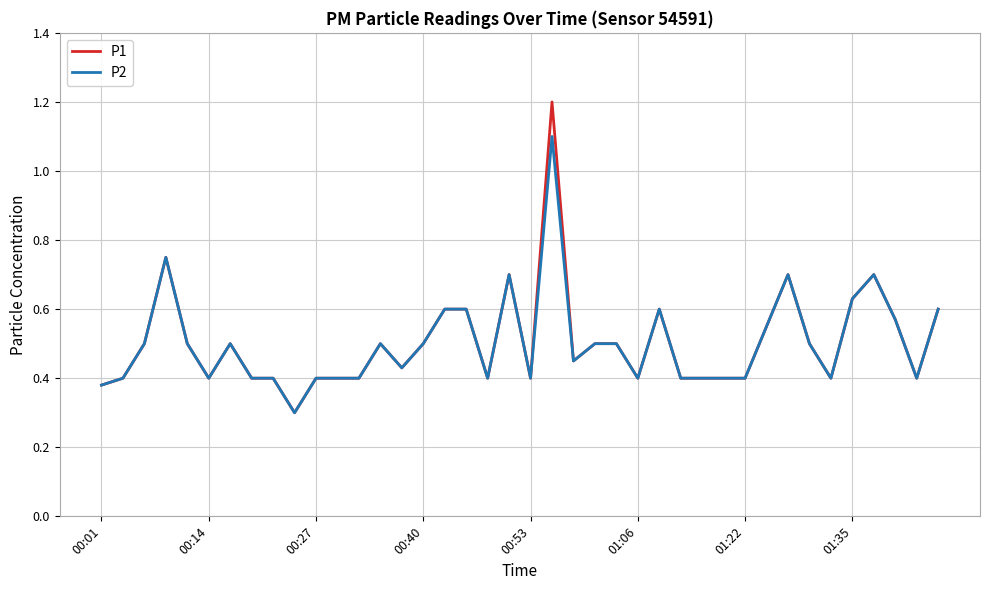

What is the maximum value for P2?

1.1